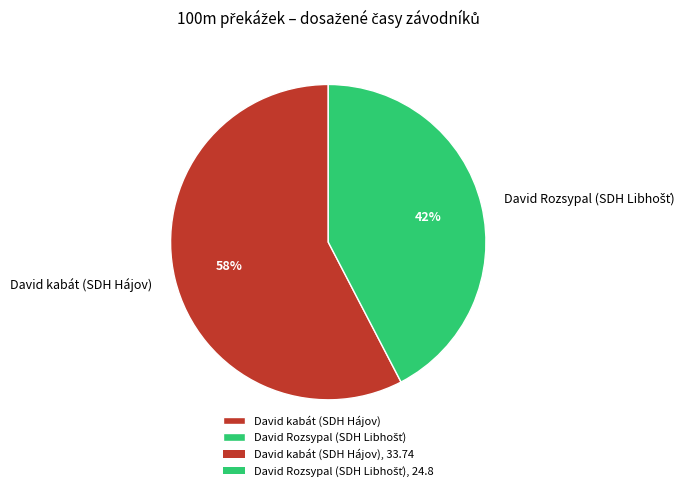

The David kabát (SDH Hájov) slice represents 64% of the pie. True or false?

False